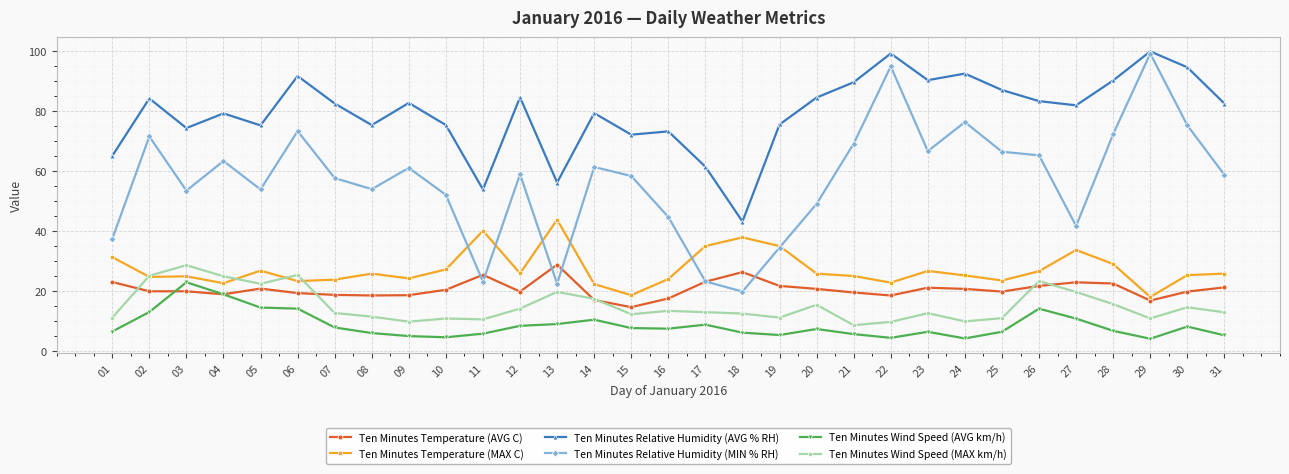

In Ten Minutes Temperature (MAX C), how many points are higher than both neighbors (excluding endpoints)?

8